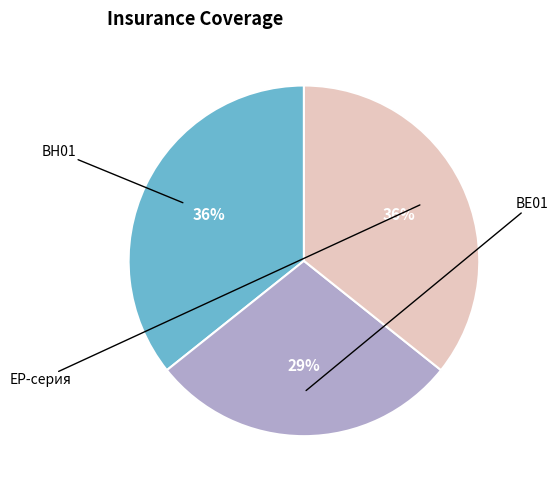

To the nearest percent, what is the difference between the largest and smallest slice percentages?

7%